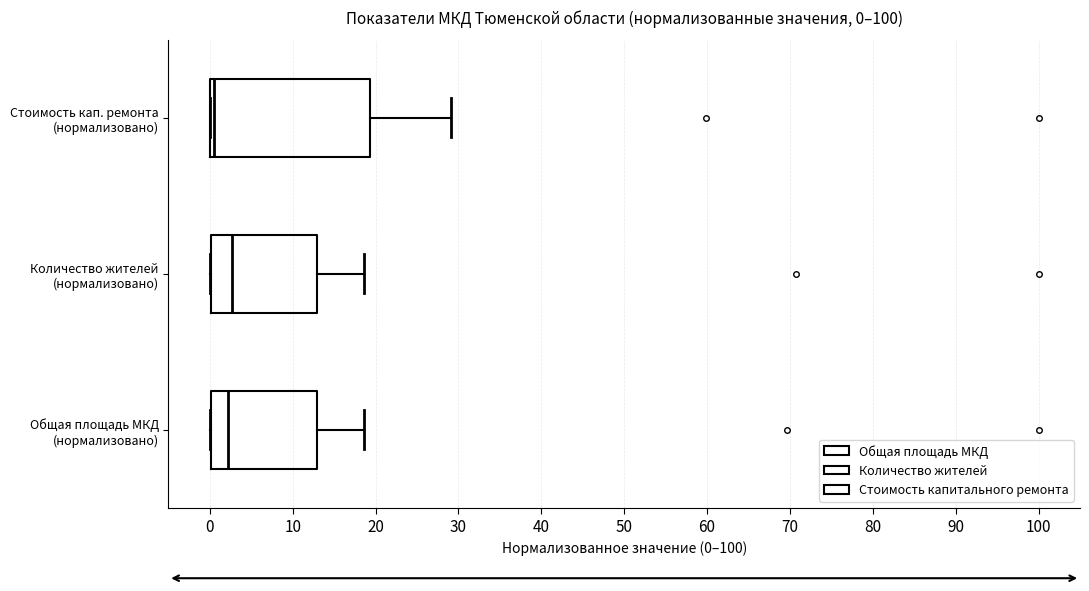

Which box's median line is the furthest to the left?

Стоимость кап. ремонта (нормализовано)